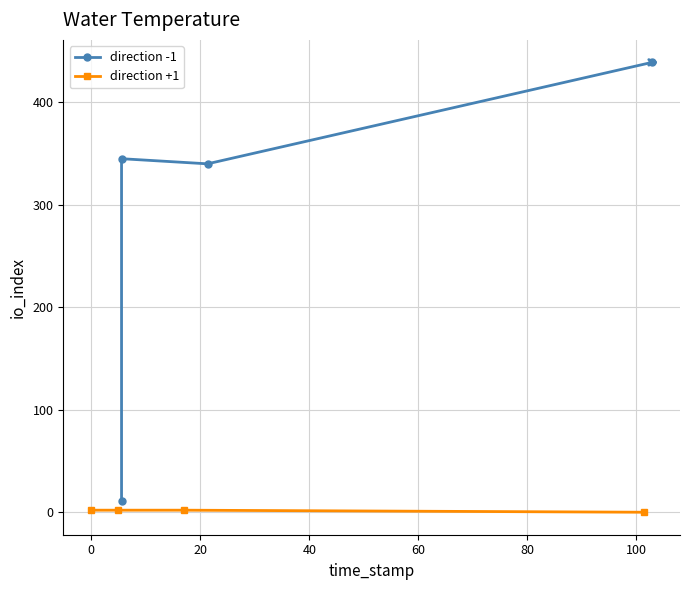

True or false: direction +1 has more than 1 interior local peaks.

False